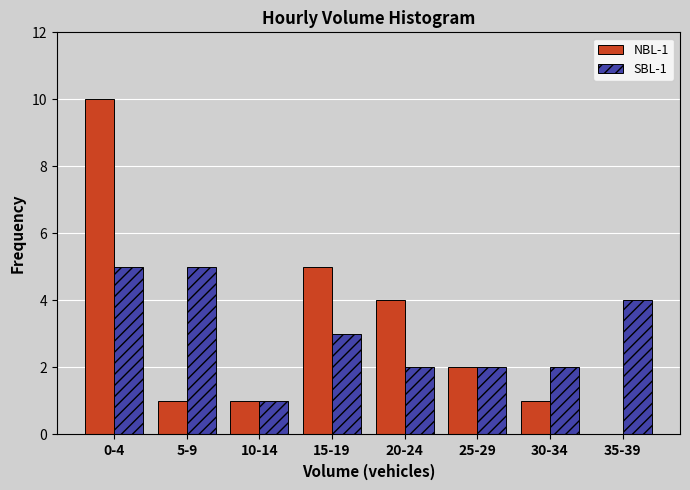

Reading left to right, transcribe all the data shown in this chart.

NBL-1: 0-4=10	5-9=1	10-14=1	15-19=5	20-24=4	25-29=2	30-34=1	35-39=0
SBL-1: 0-4=5	5-9=5	10-14=1	15-19=3	20-24=2	25-29=2	30-34=2	35-39=4